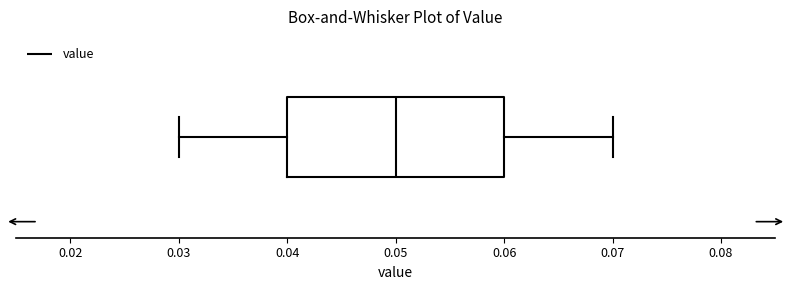

Where does the right whisker of the box end on the x-axis? The values are not printed on the chart, so give them approximately, as read against the axis.

0.07